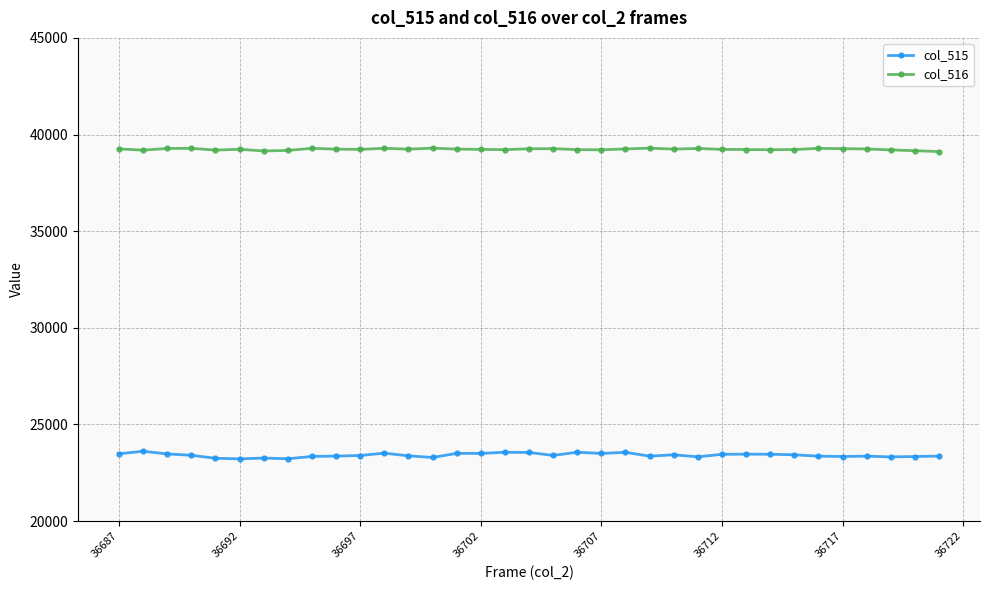

At how many categories does at least one series exceed 37829?

35